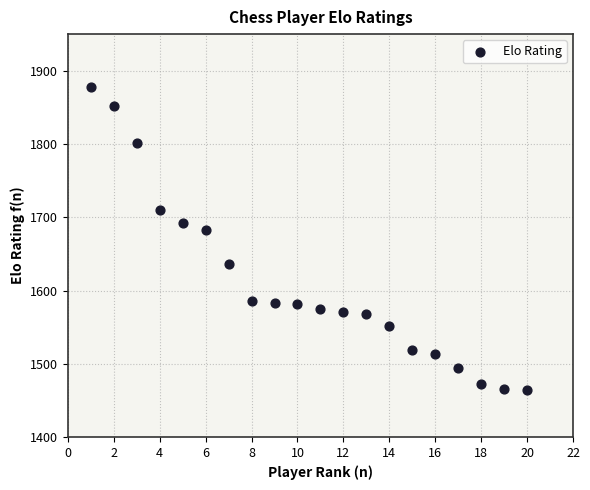

What Y value in the scatter plot is closest to 1671?

1682